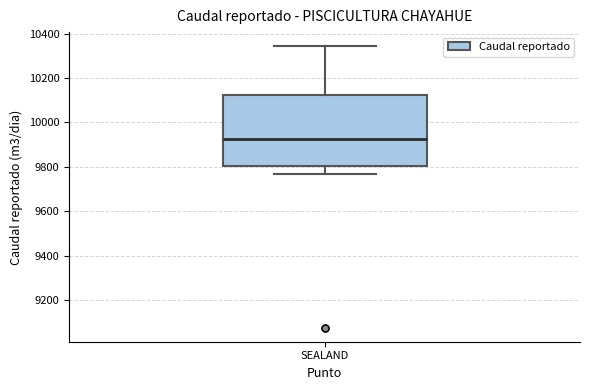

Read this box plot against the y-axis: the position of the median line, the range covered by the box, and the ends of both whiskers. The values are not printed on the chart, so give them approximately, as read against the axis.

median 9920, box 9800 to 10120, whiskers 9760 to 10340